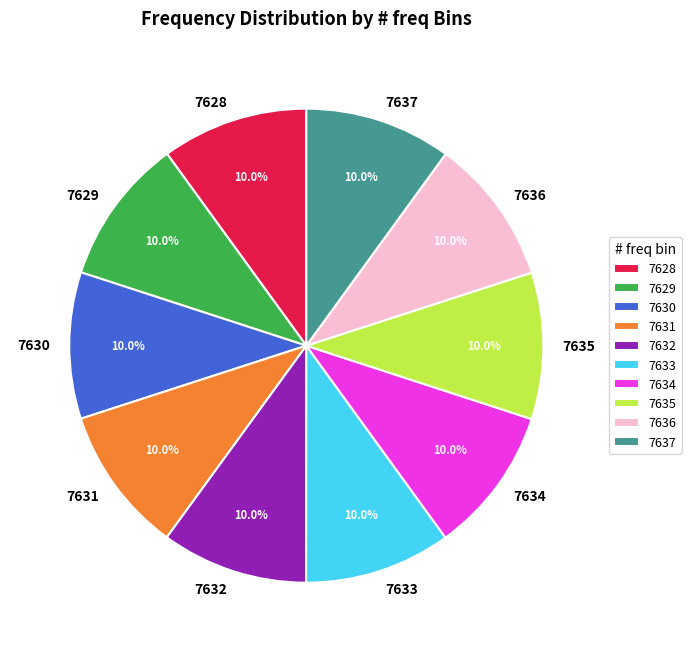

To the nearest percent, what portion does 7631 represent?

10%